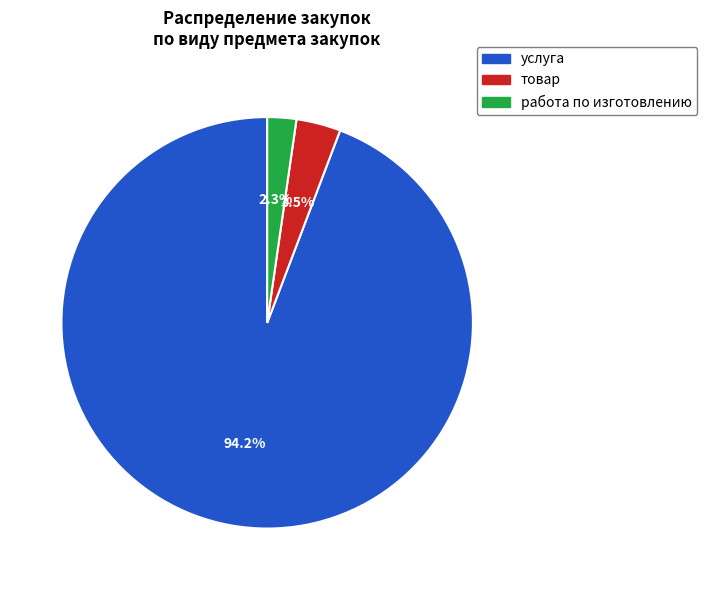

How much of the chart is everything except услуга?

5.8%